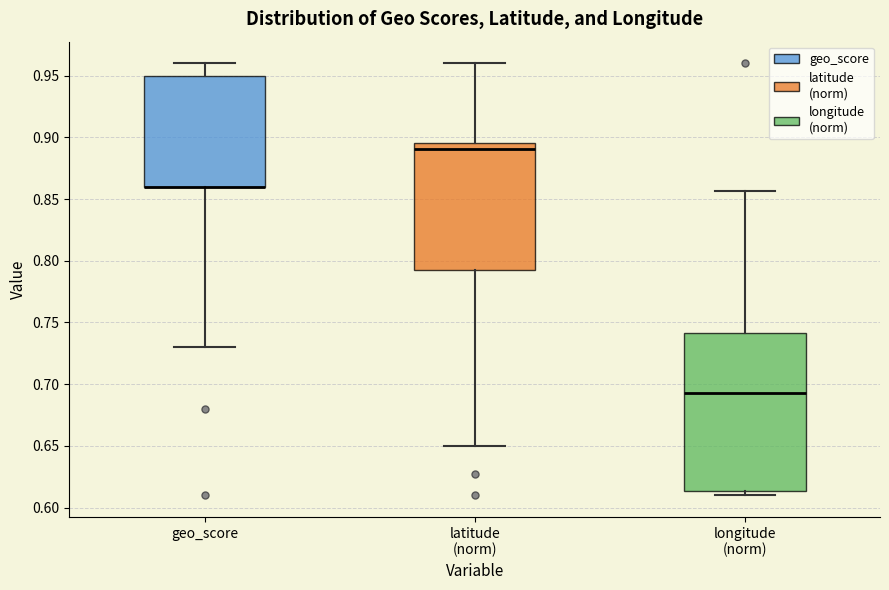

Reading left to right, read every box against the y-axis: the position of its median line, the range the box covers, and the ends of its whiskers. The values are not printed on the chart, so give them approximately, as read against the axis.

geo_score: median 0.860 (drawn on the box's lower edge), box 0.860 to 0.950, whiskers 0.730 to 0.960
latitude (norm): median 0.890, box 0.795 to 0.895, whiskers 0.650 to 0.960
longitude (norm): median 0.695, box 0.615 to 0.740, whiskers 0.610 to 0.855